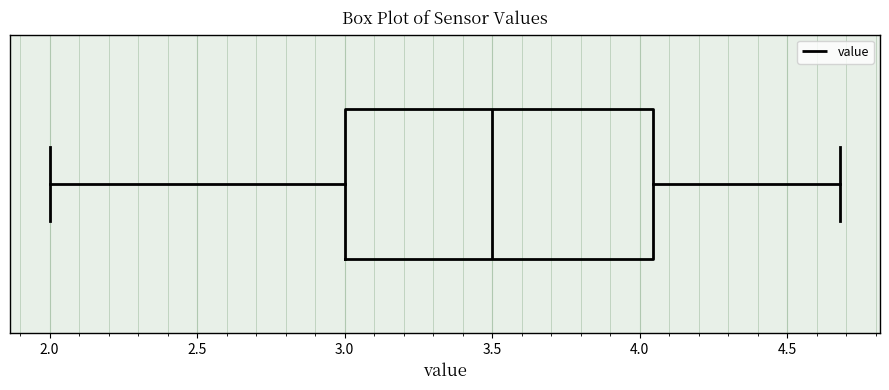

Read this box plot against the x-axis: the position of the median line, the range covered by the box, and the ends of both whiskers. The values are not printed on the chart, so give them approximately, as read against the axis.

median 3.50, box 3.00 to 4.05, whiskers 2.00 to 4.70